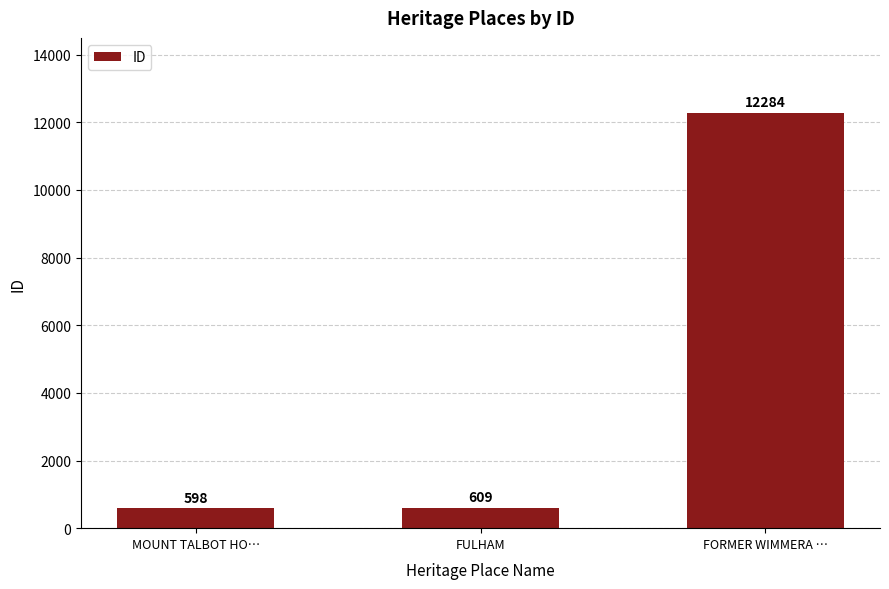

How many series are shown in this chart?

1